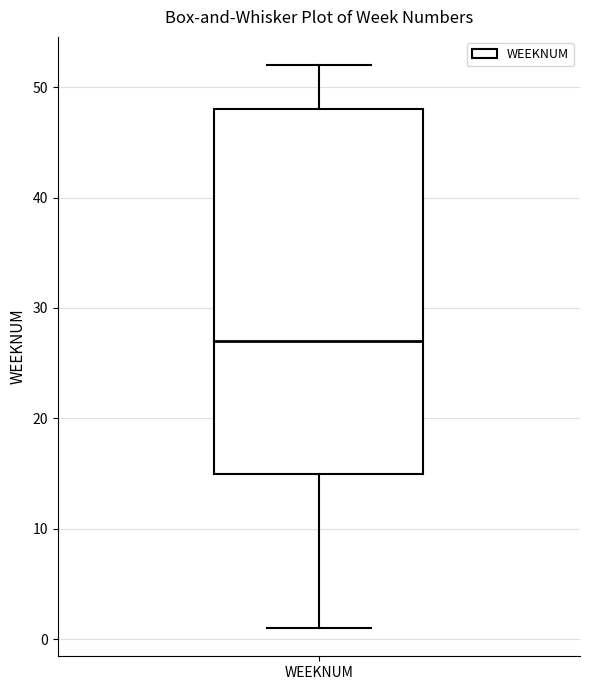

Where does the lower whisker of the box for WEEKNUM end on the y-axis? The values are not printed on the chart, so give them approximately, as read against the axis.

1